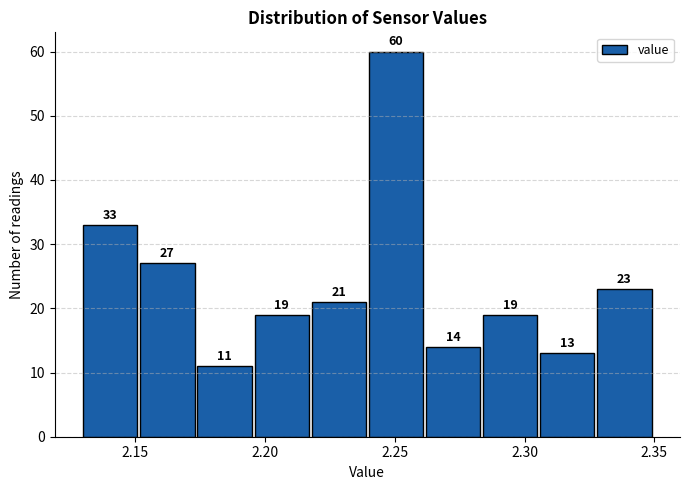

What is the height of the bar covering 2.284 to 2.306 on the x-axis? The bar edges are not printed on the chart, so give them approximately, as read against the axis.

19